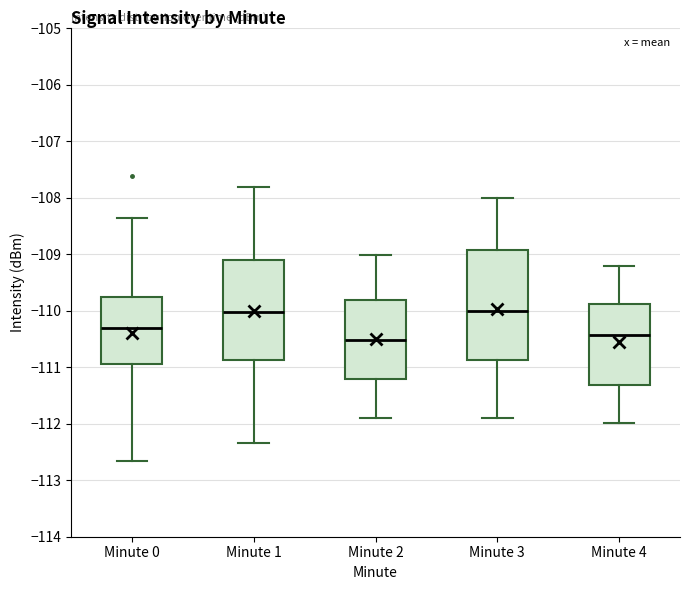

Where does the median line of the box for Minute 0 sit on the y-axis? The values are not printed on the chart, so give them approximately, as read against the axis.

-110.3